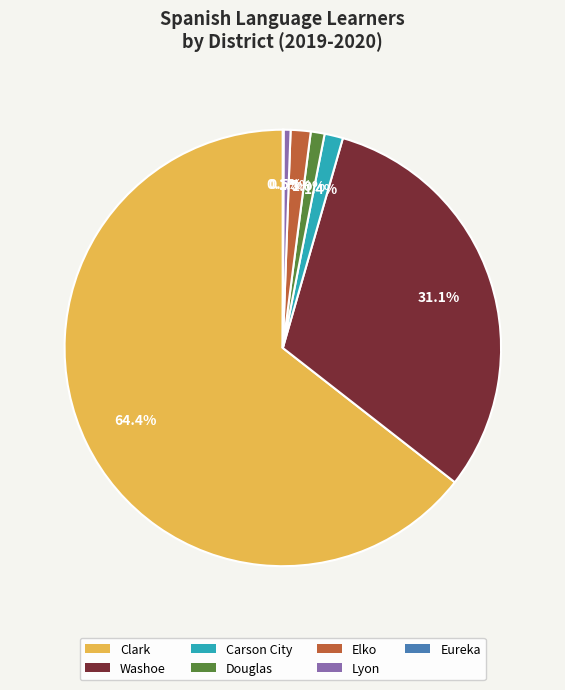

To the nearest percent, what is the difference between the largest and smallest slice percentages?

64%